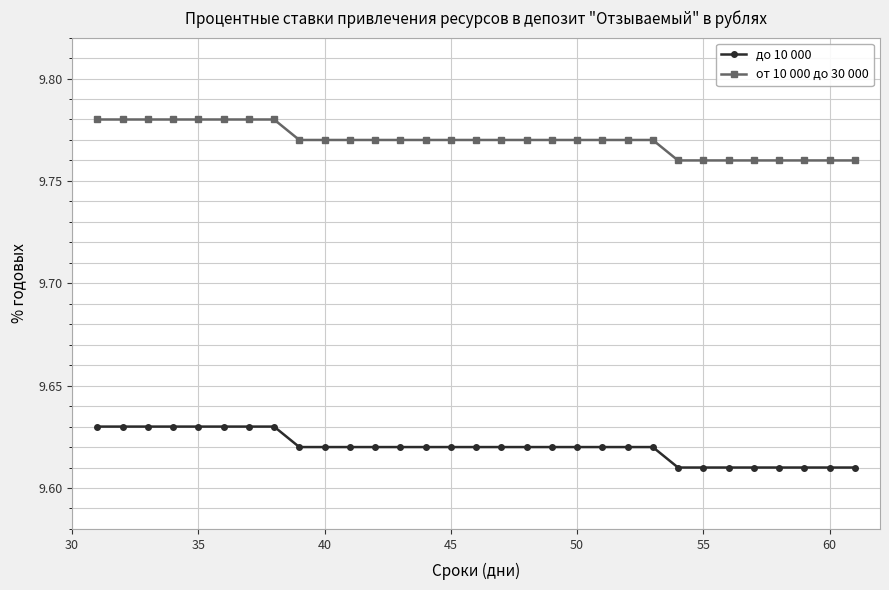

Rank the series by their average value, from highest to lowest.

от 10 000 до 30 000, до 10 000